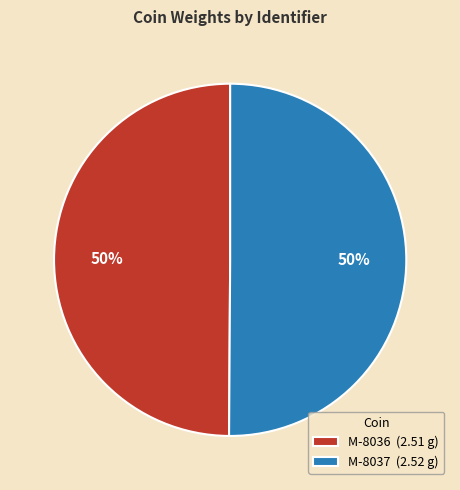

To the nearest percent, what portion does M-8037 represent?

50%